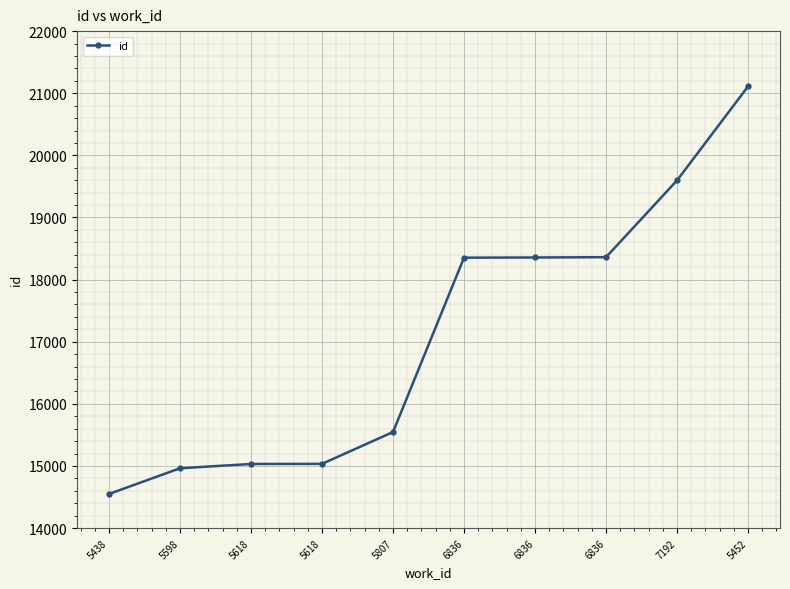

What is the sum of all values?

170901